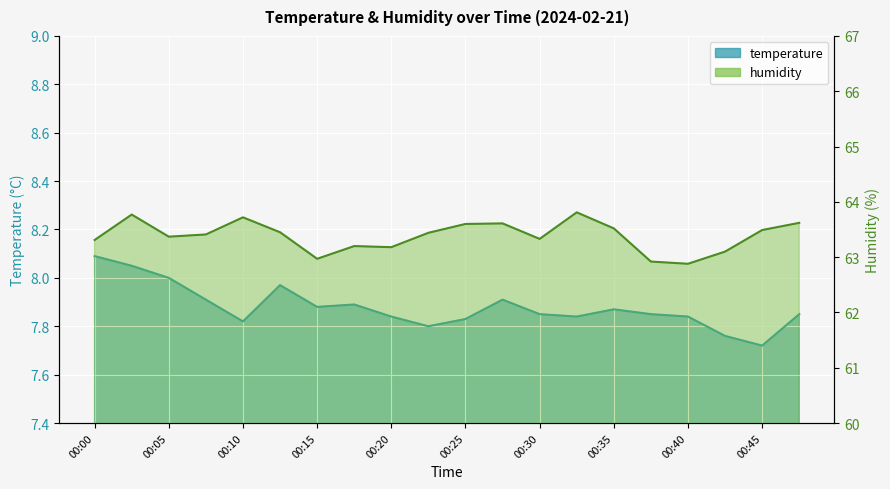

Which series has the largest range (max minus min)?

humidity